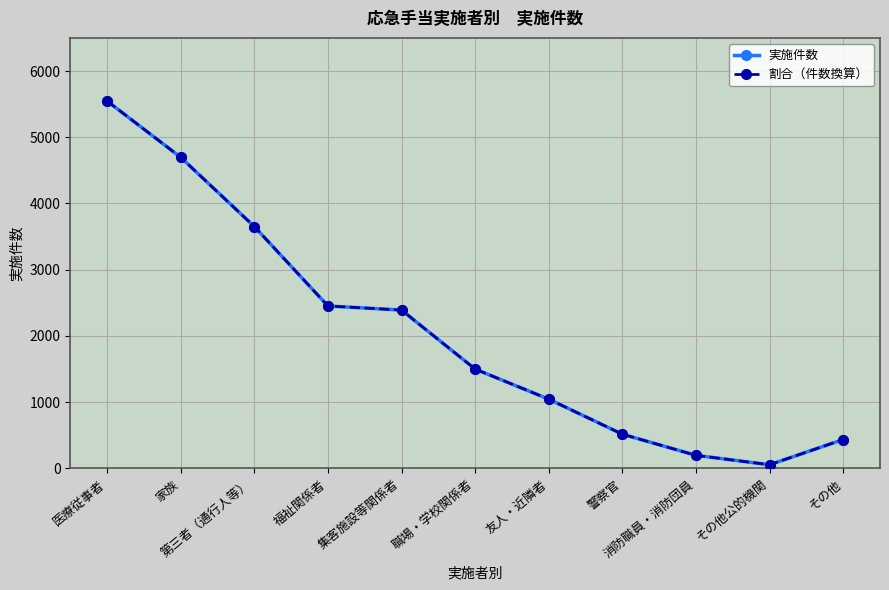

What is the minimum value for 実施件数?

56